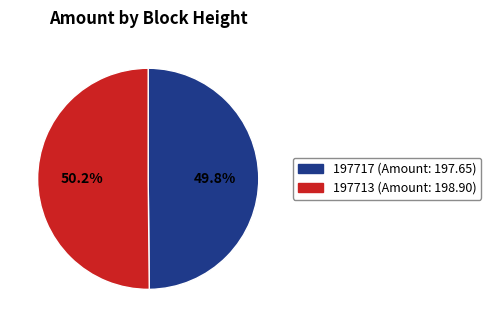

What percentage do 197717 and 197713 together represent?

100.0%